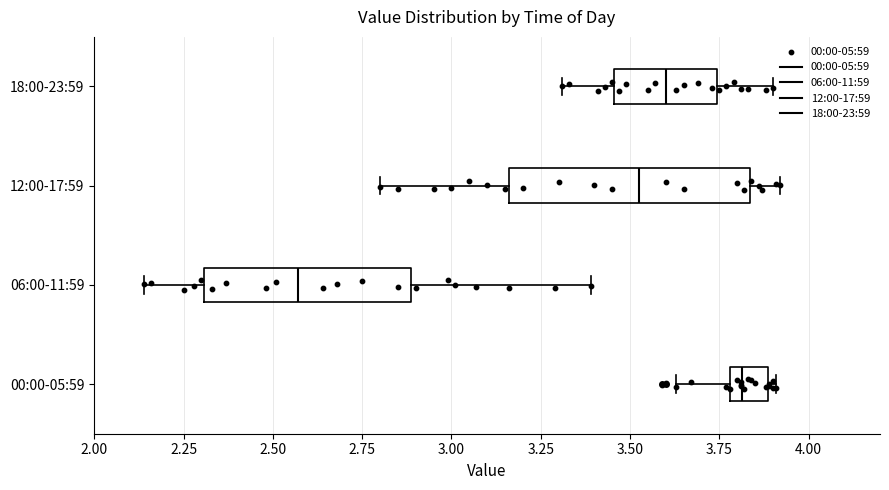

Reading bottom to top, read every box against the x-axis: the position of its median line, the range the box covers, and the ends of its whiskers. The values are not printed on the chart, so give them approximately, as read against the axis.

00:00-05:59: median 3.80 (just right of the box's left edge), box 3.80 to 3.90, whiskers 3.65 to 3.90 (just right of the box's right edge)
06:00-11:59: median 2.55, box 2.30 to 2.90, whiskers 2.15 to 3.40
12:00-17:59: median 3.55, box 3.15 to 3.85, whiskers 2.80 to 3.90
18:00-23:59: median 3.60, box 3.45 to 3.75, whiskers 3.30 to 3.90